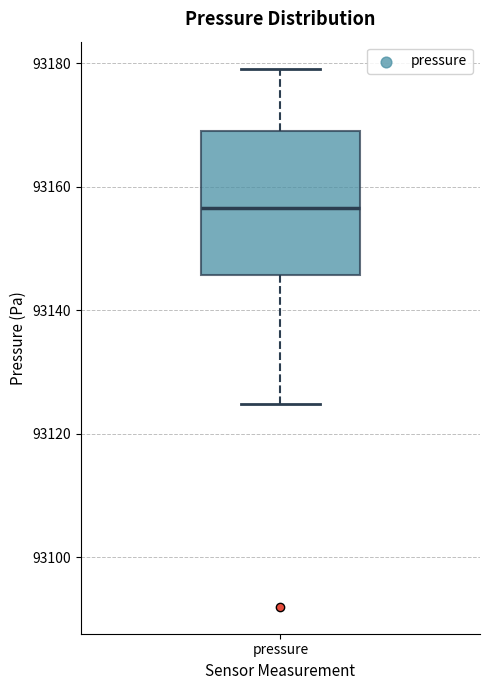

Transcribe this box plot: give where the median line is, the range the box spans, and where the two whiskers end, as read against the y-axis. The values are not printed on the chart, so give them approximately, as read against the axis.

median 93156, box 93146 to 93170, whiskers 93124 to 93180